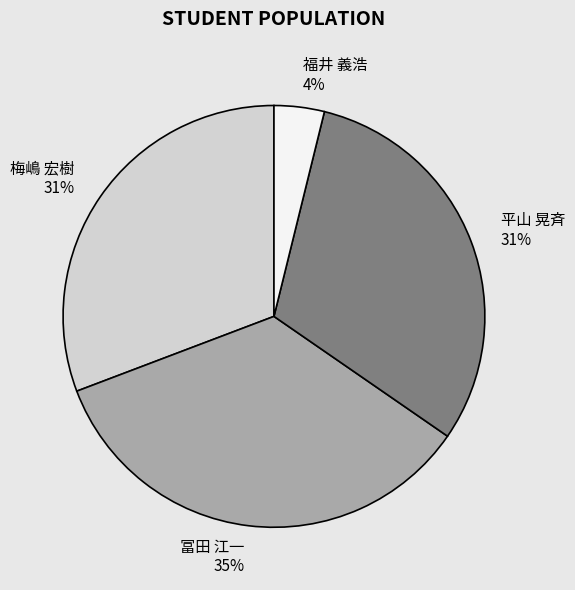

To the nearest percent, what is the difference between the largest and smallest slice percentages?

31%